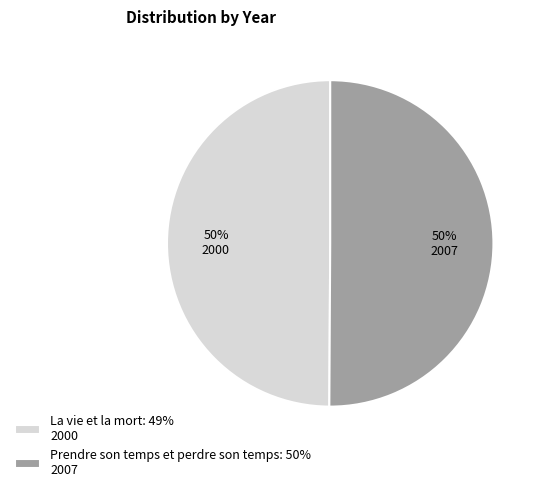

What percentage is the Prendre son temps et perdre son temps slice, to the nearest percent?

50%